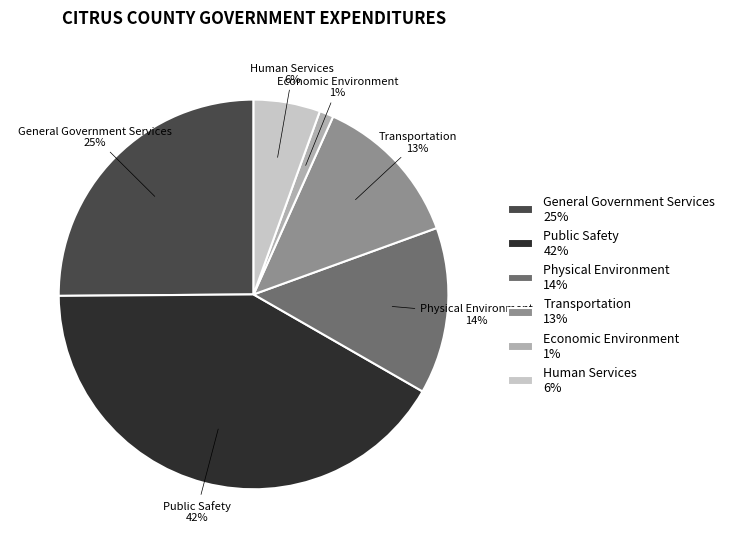

To the nearest percent, what portion does Economic Environment represent?

1%